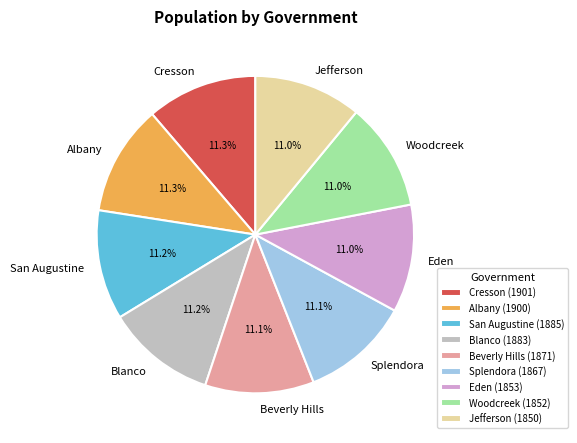

Combined, what portion of the pie is Beverly Hills and Woodcreek?

22.1%